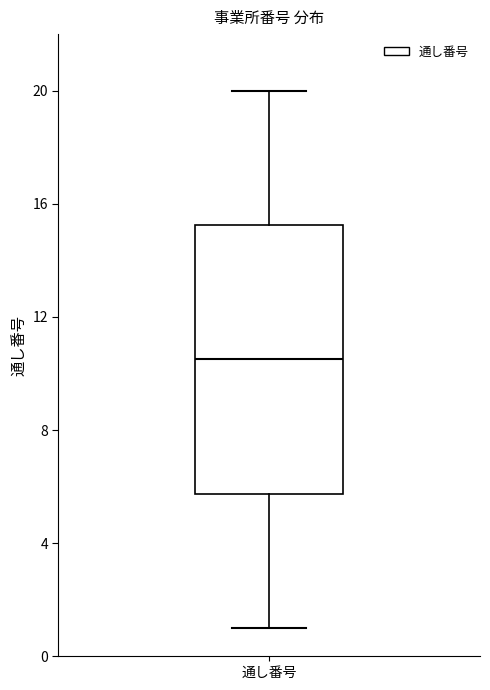

Read this box plot against the y-axis: the position of the median line, the range covered by the box, and the ends of both whiskers. The values are not printed on the chart, so give them approximately, as read against the axis.

median 10.5, box 6.0 to 15.5, whiskers 1.0 to 20.0